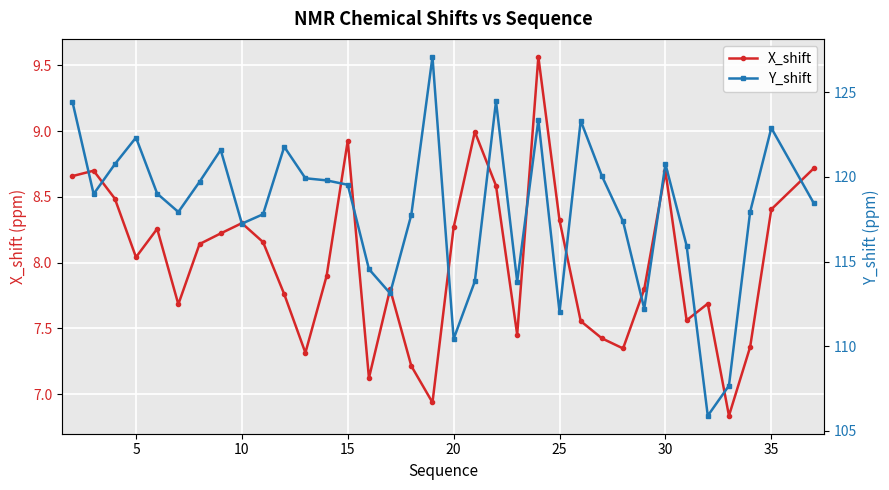

True or false: X_shift has more than 1 points higher than both neighbors.

True